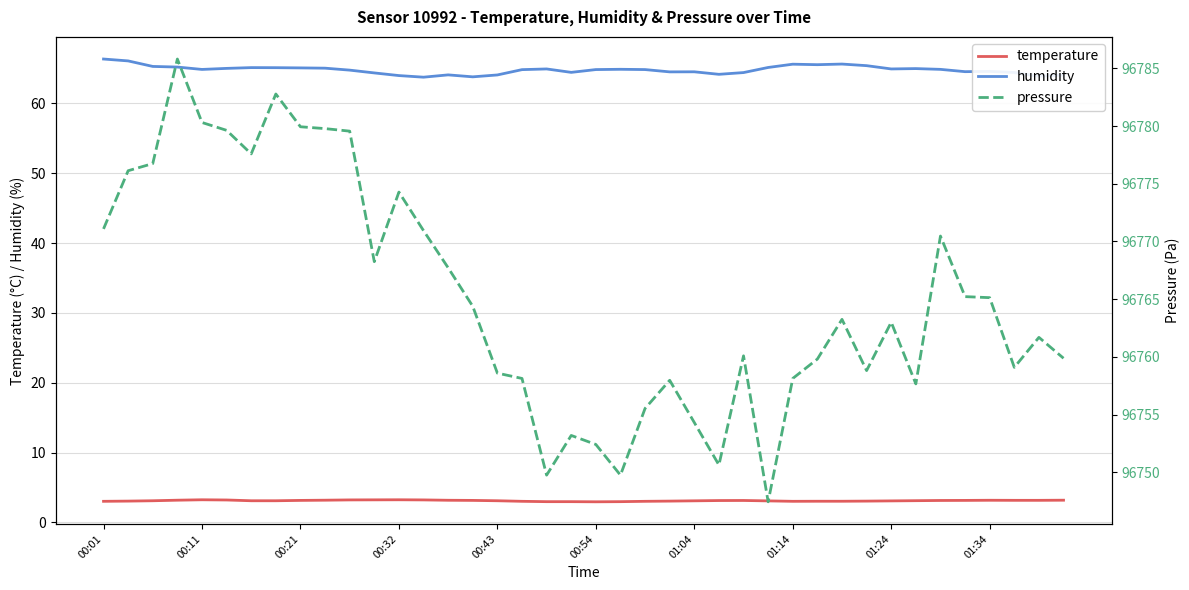

How many data points in humidity are less than 64?

4